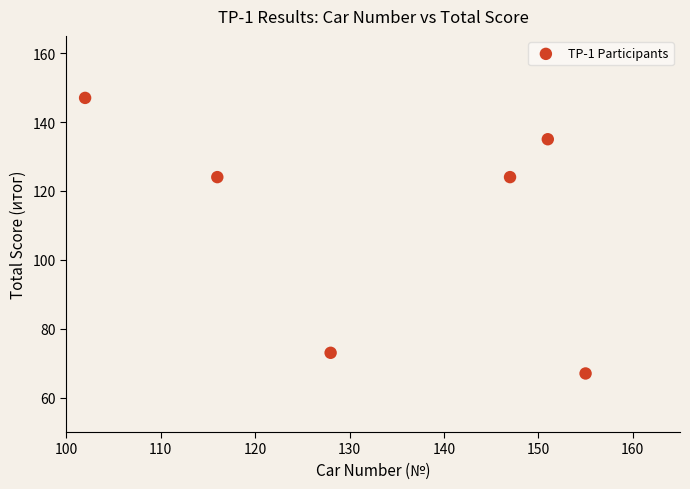

What is the range of X values (max minus min)?

53